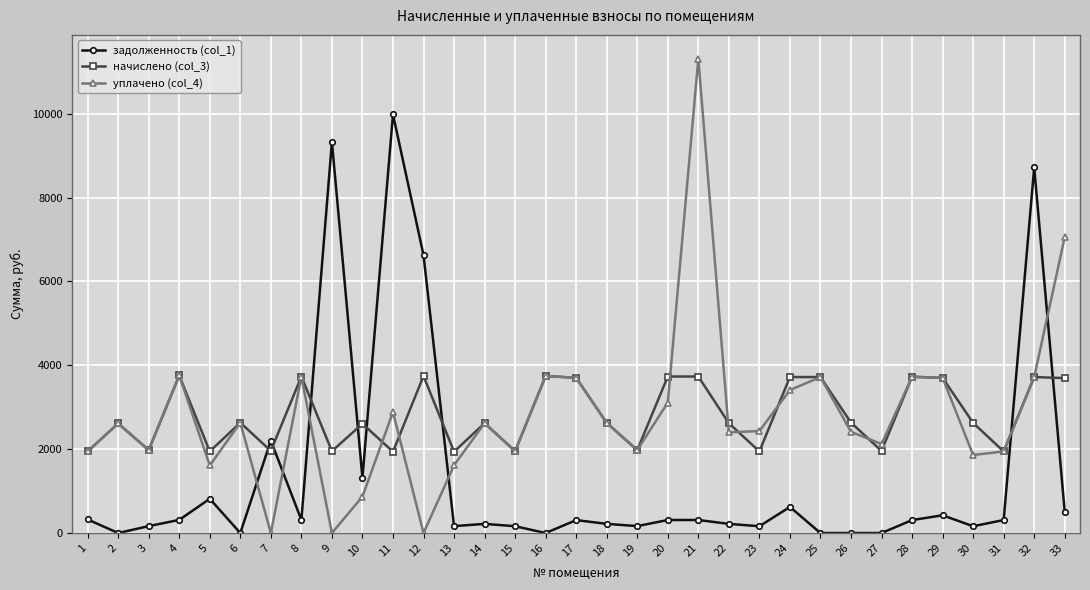

Which series changed the most between 12 and 17?

задолженность (col_1)